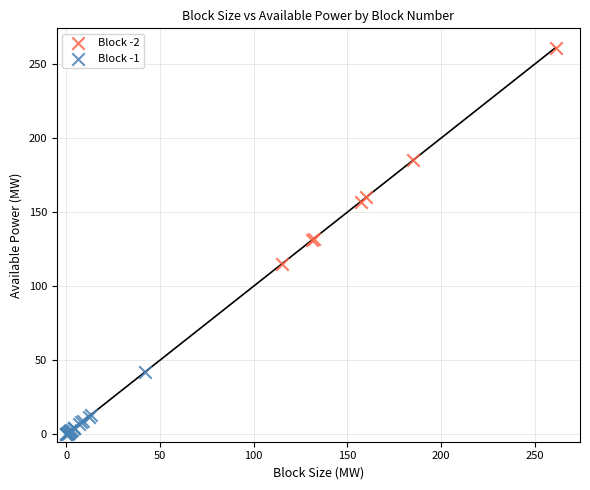

Which series has the widest spread of Y values?

Block -2